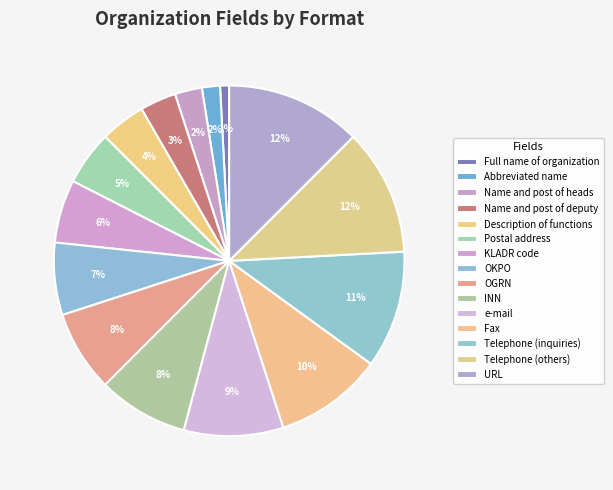

Count the number of slices in the pie.

15